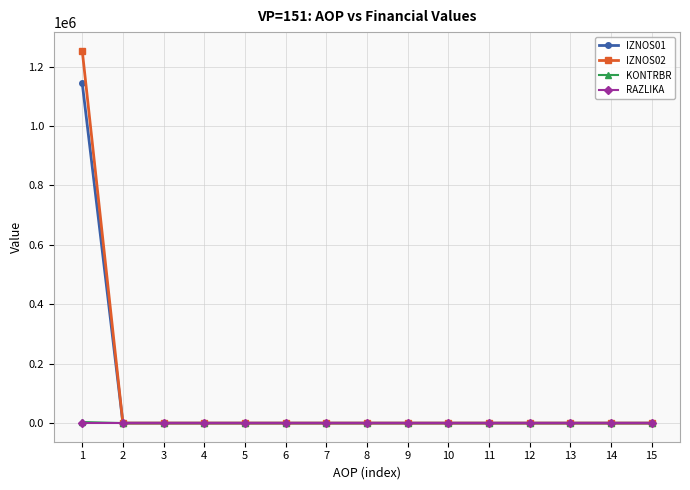

What is the average value of the KONTRBR series?

243.4